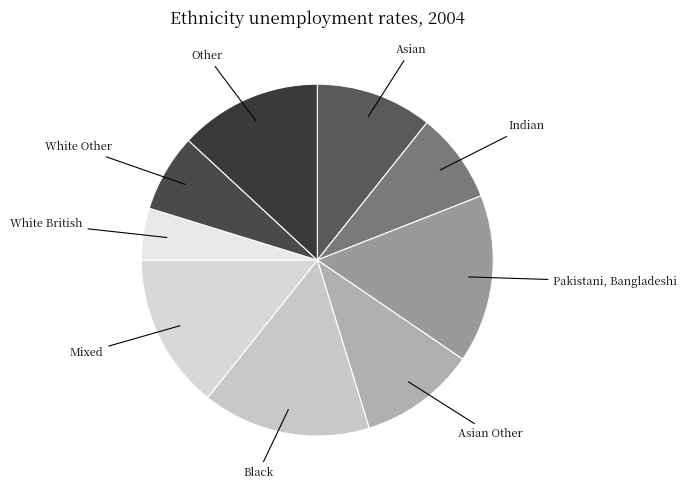

Which slice is the smallest?

White British